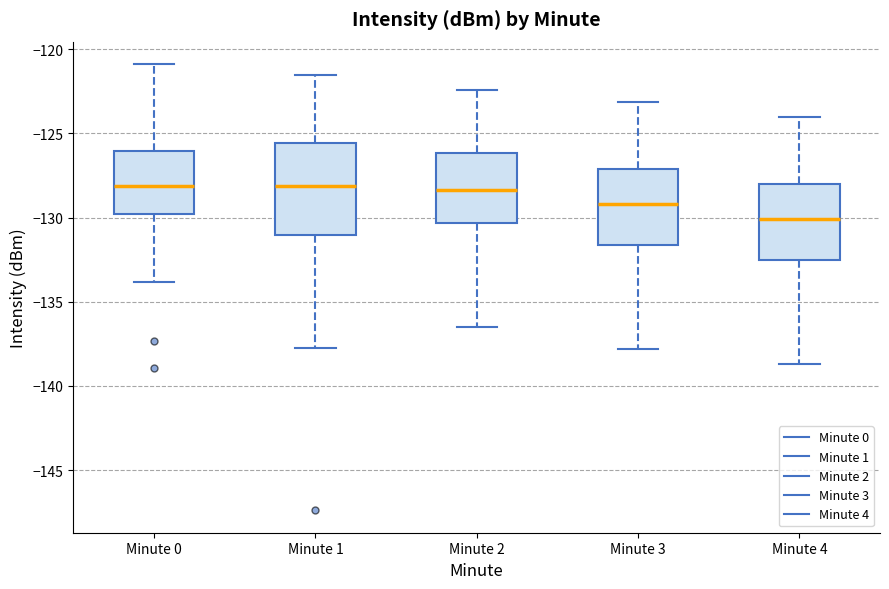

Reading left to right, transcribe this box plot: for each box, give where its median line is, the range the box spans, and where its two whiskers end, as read against the y-axis. The values are not printed on the chart, so give them approximately, as read against the axis.

Minute 0: median -128.0, box -130.0 to -126.0, whiskers -134.0 to -121.0
Minute 1: median -128.0, box -131.0 to -125.5, whiskers -137.5 to -121.5
Minute 2: median -128.5, box -130.5 to -126.0, whiskers -136.5 to -122.5
Minute 3: median -129.0, box -131.5 to -127.0, whiskers -138.0 to -123.0
Minute 4: median -130.0, box -132.5 to -128.0, whiskers -138.5 to -124.0